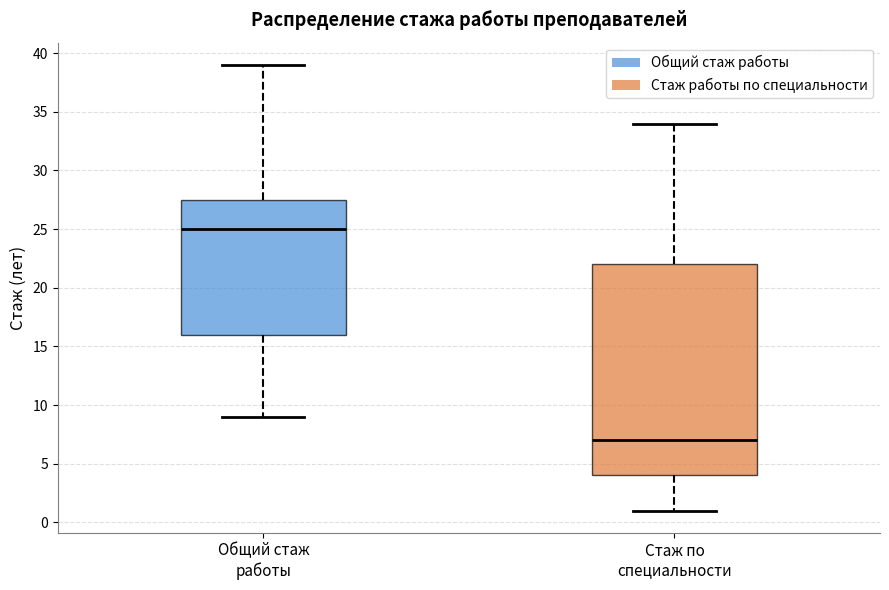

Which box is the tallest, from its lower edge to its upper edge?

Стаж по специальности